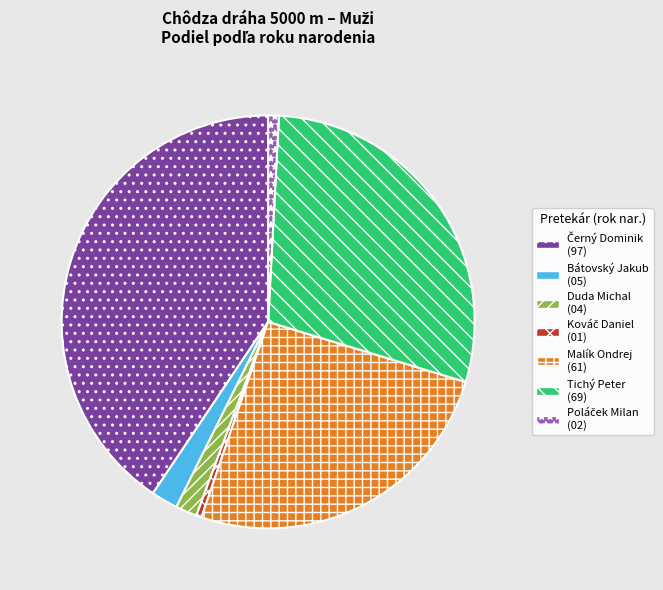

Does any single category account for the majority?

No